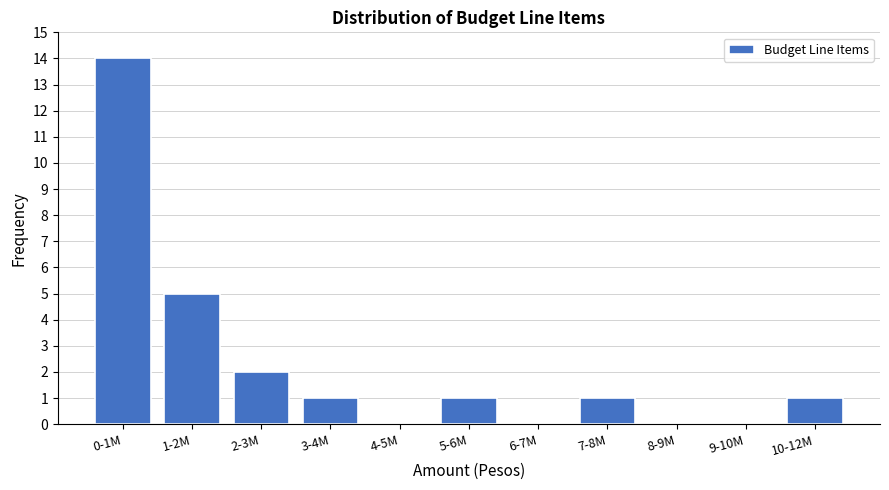

Reading left to right, list all the values displayed in this chart.

0-1M=14	1-2M=5	2-3M=2	3-4M=1	4-5M=0	5-6M=1	6-7M=0	7-8M=1	8-9M=0	9-10M=0	10-12M=1